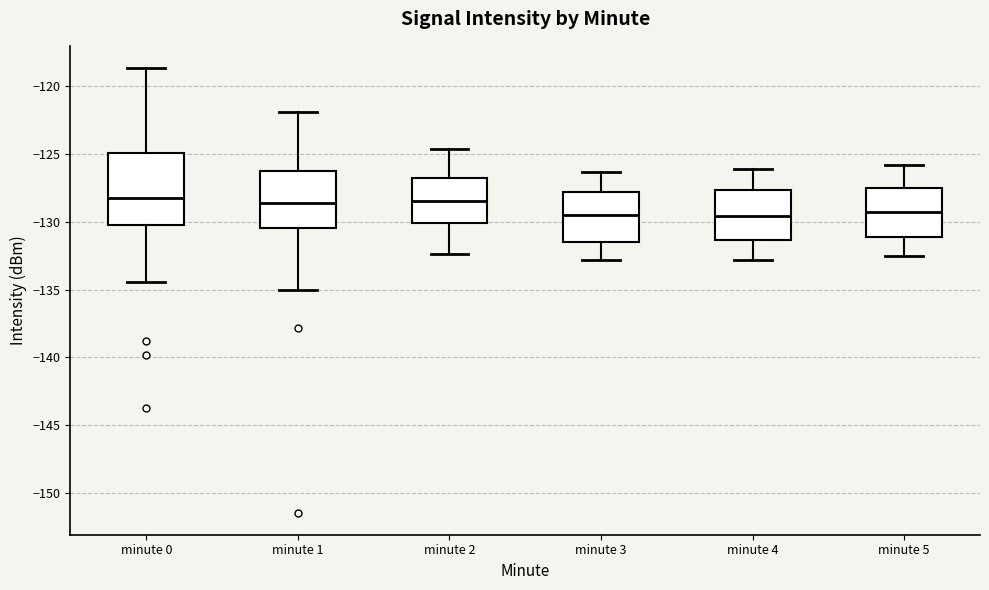

Comparing the boxes themselves (not the whiskers), which one is the tallest?

minute 0